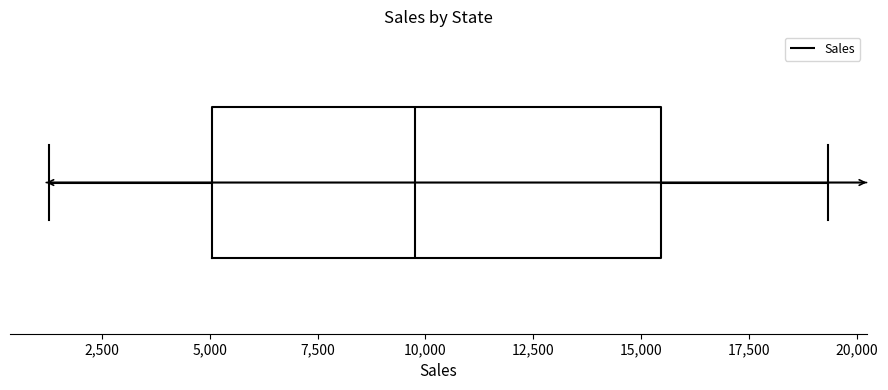

Read this box plot against the x-axis: the position of the median line, the range covered by the box, and the ends of both whiskers. The values are not printed on the chart, so give them approximately, as read against the axis.

median 10000, box 5000 to 15500, whiskers 1500 to 19500